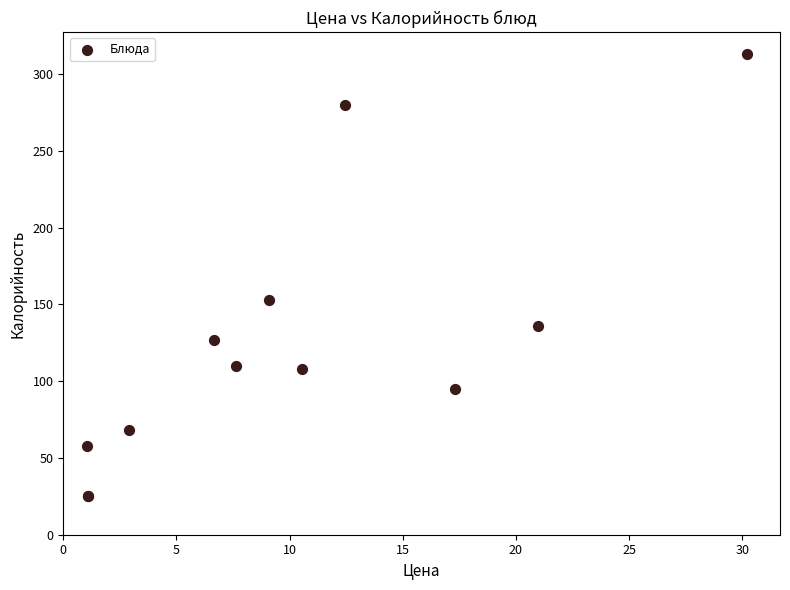

What Y value in the scatter plot is closest to 169?

153